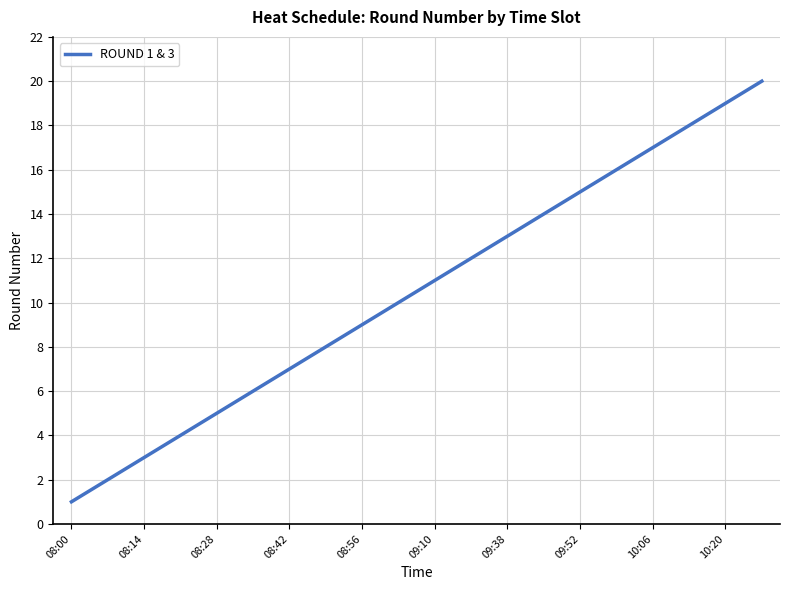

What is the maximum value shown in the chart?

20